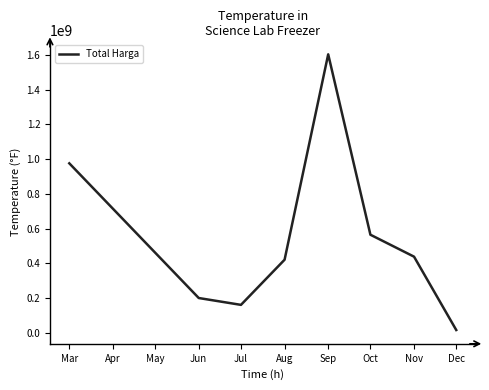

How many interior local valleys (lower than both neighbors) does the data have?

1